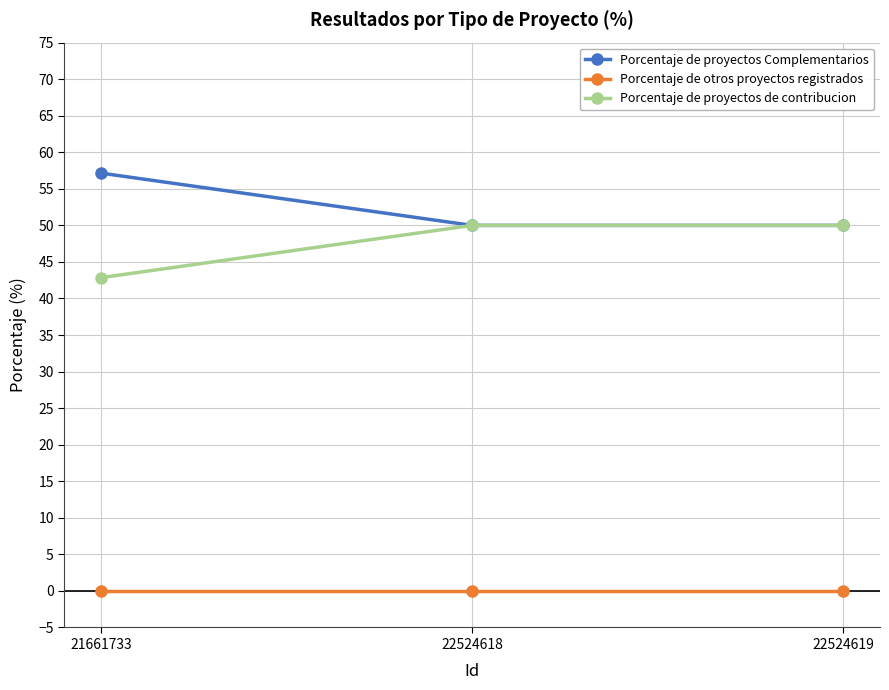

Which series has the largest total across all categories?

Porcentaje de proyectos Complementarios